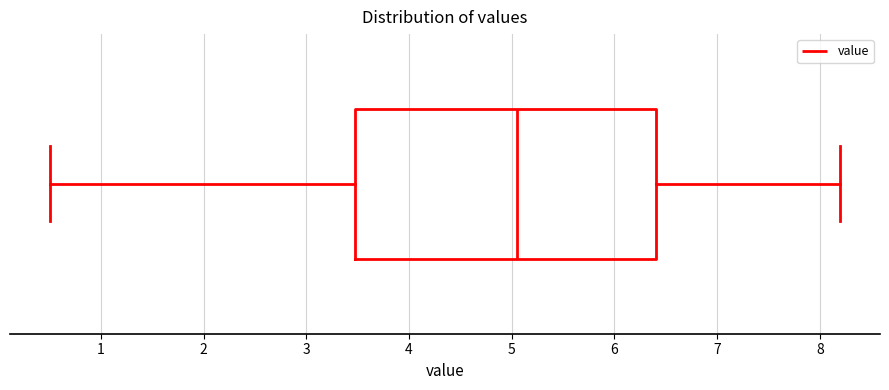

Read this box plot against the x-axis: the position of the median line, the range covered by the box, and the ends of both whiskers. The values are not printed on the chart, so give them approximately, as read against the axis.

median 5.1, box 3.5 to 6.4, whiskers 0.5 to 8.2